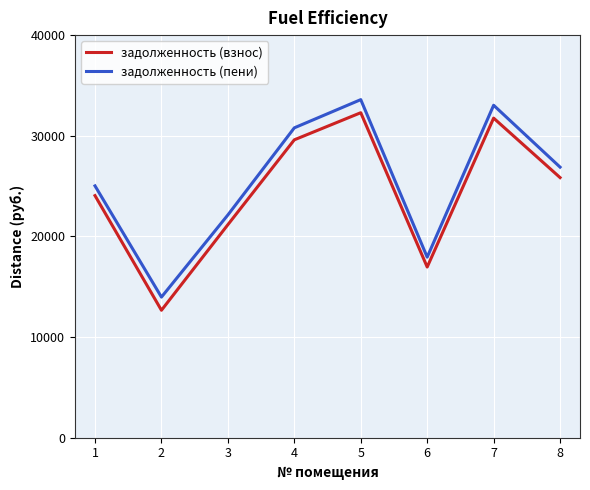

At 7, list the series in order from largest to smallest.

задолженность (пени), задолженность (взнос)